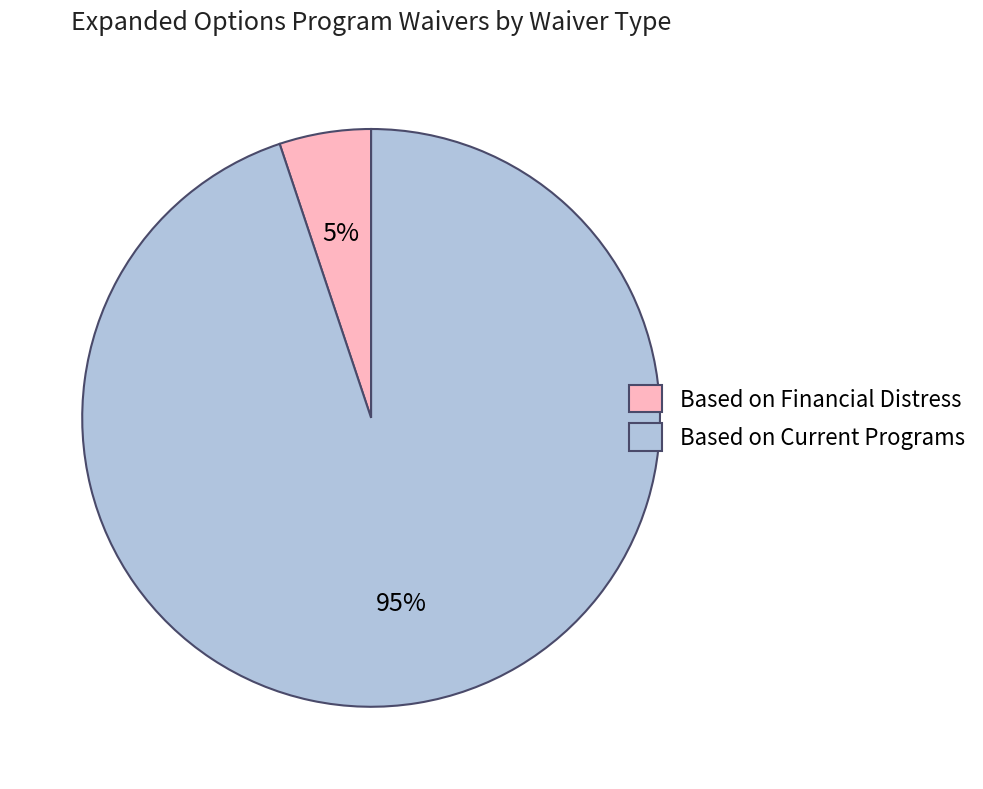

Does Based on Financial Distress represent more than half of the total?

No